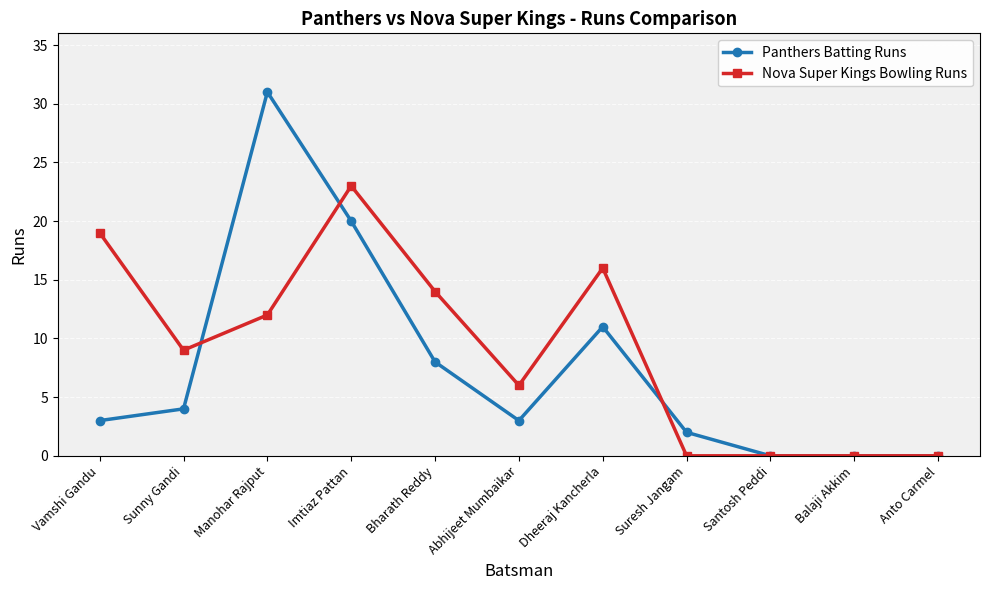

What is the spread (max minus min) of values at Vamshi Gandu?

16